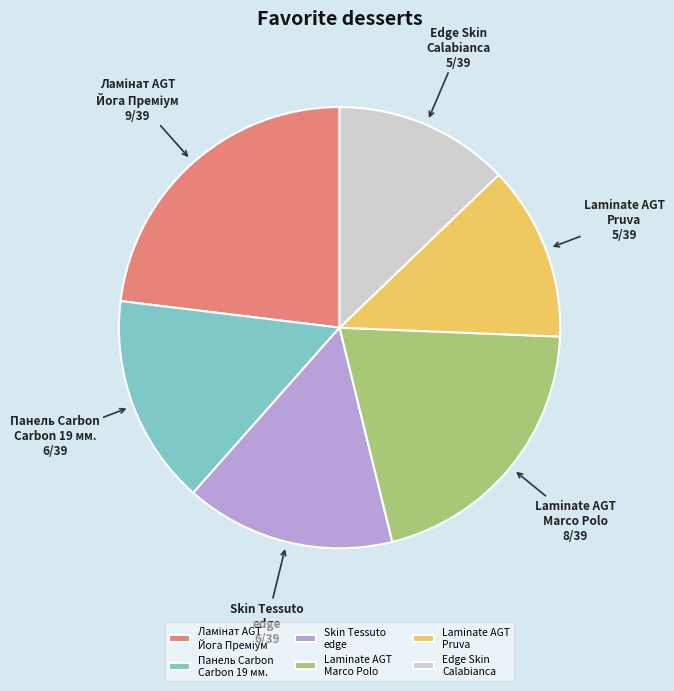

Approximately how many times larger is the value at Laminate AGT Marco Polo compared to Панель Carbon Carbon 19 мм.?

1.3